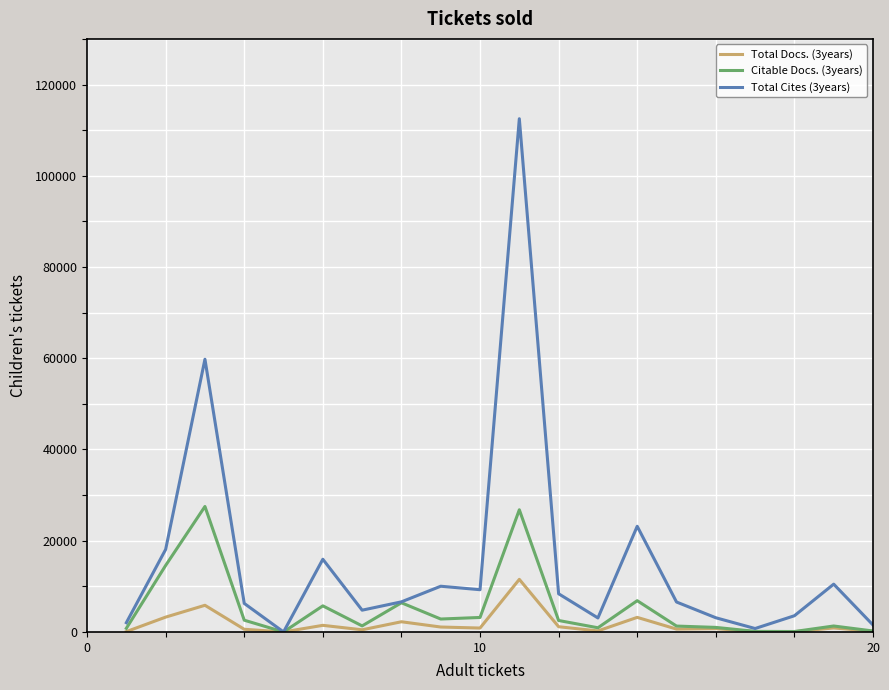

Rank the series by their average value, from lowest to highest.

Total Docs. (3years), Citable Docs. (3years), Total Cites (3years)